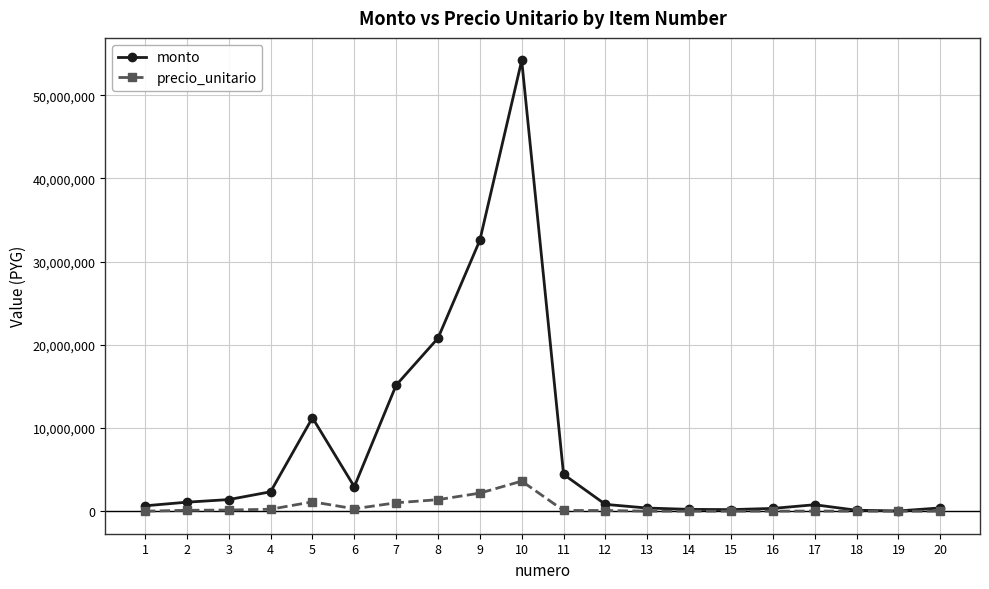

What is the greatest value displayed?

54193965